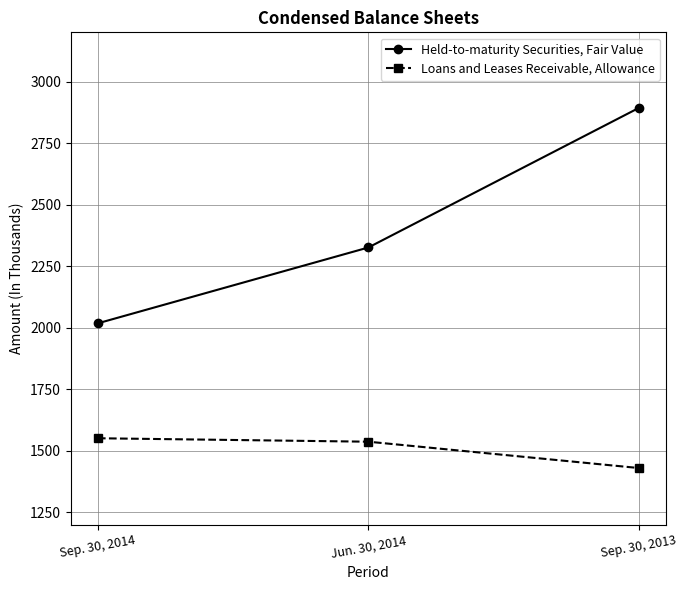

What is the smallest value displayed?

1430